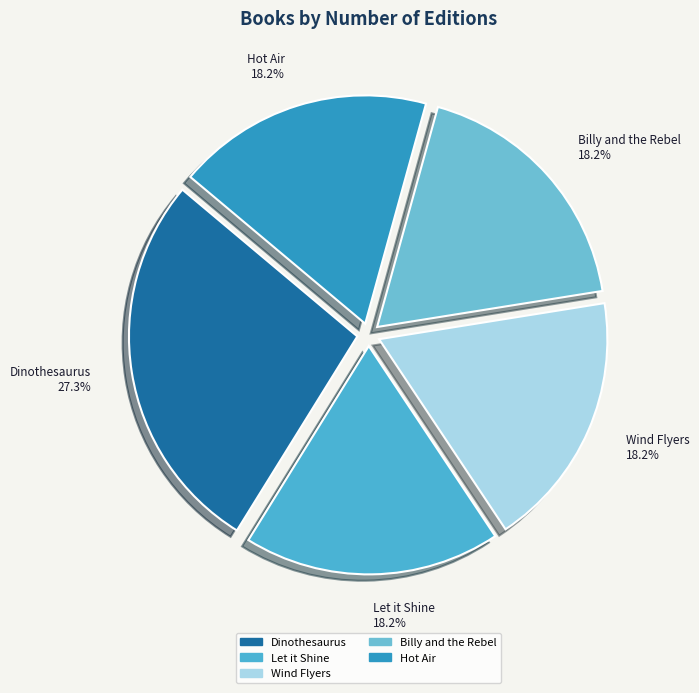

True or false: Let it Shine accounts for 18% of the total.

True